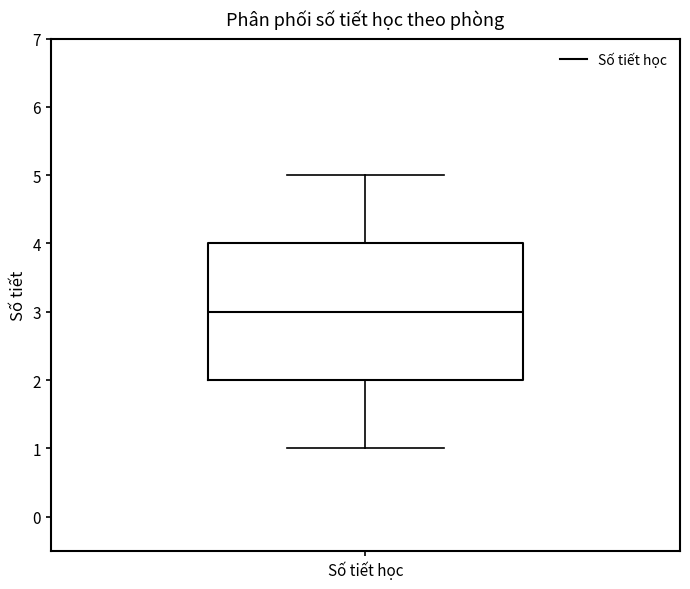

Read this box plot against the y-axis: the position of the median line, the range covered by the box, and the ends of both whiskers. The values are not printed on the chart, so give them approximately, as read against the axis.

median 3, box 2 to 4, whiskers 1 to 5